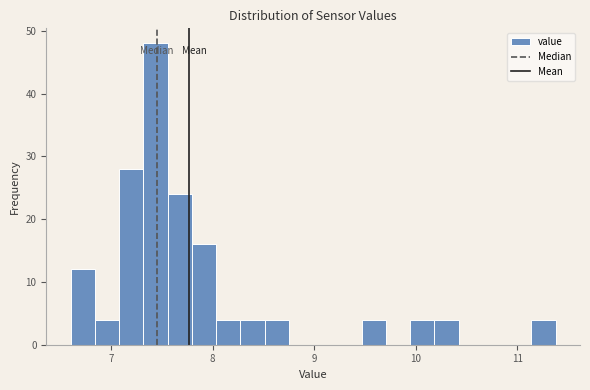

Read against the x-axis, roughly where is the centre of the tallest bar?

7.4